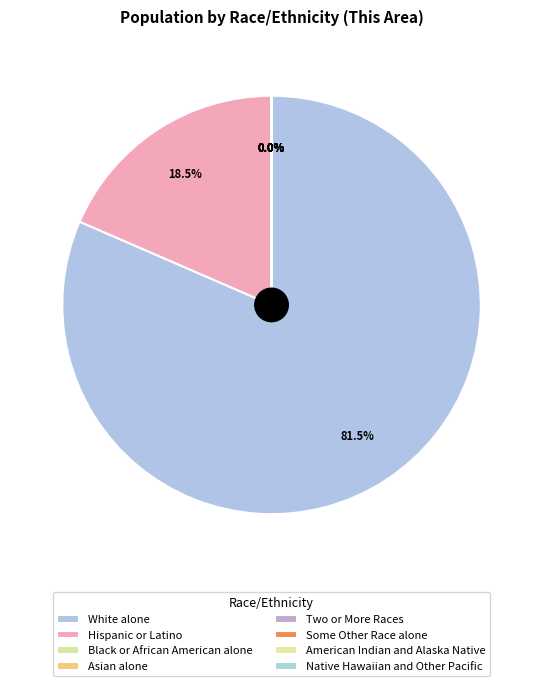

What is the ratio of the value at White alone to the value at Two or More Races?

24723.8